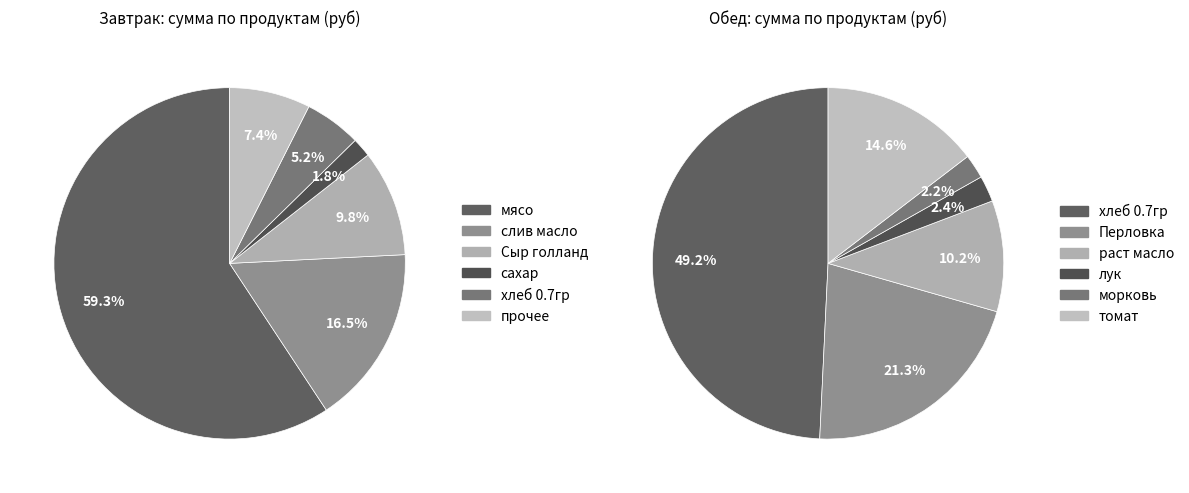

How much of the chart is everything except мясо?

41.0%